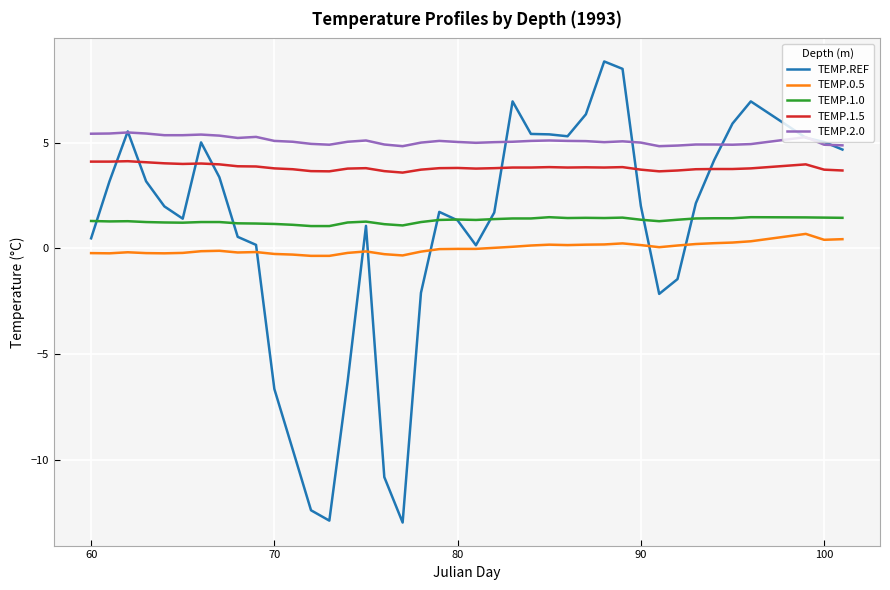

Which series ends up on top after the final intersection of TEMP.REF and TEMP.1.5?

TEMP.REF